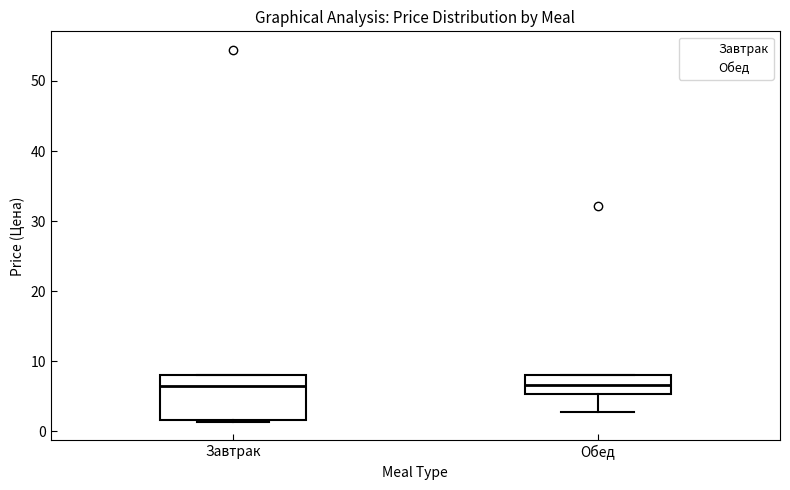

Where is the lower edge of the box for Завтрак on the y-axis? The values are not printed on the chart, so give them approximately, as read against the axis.

2